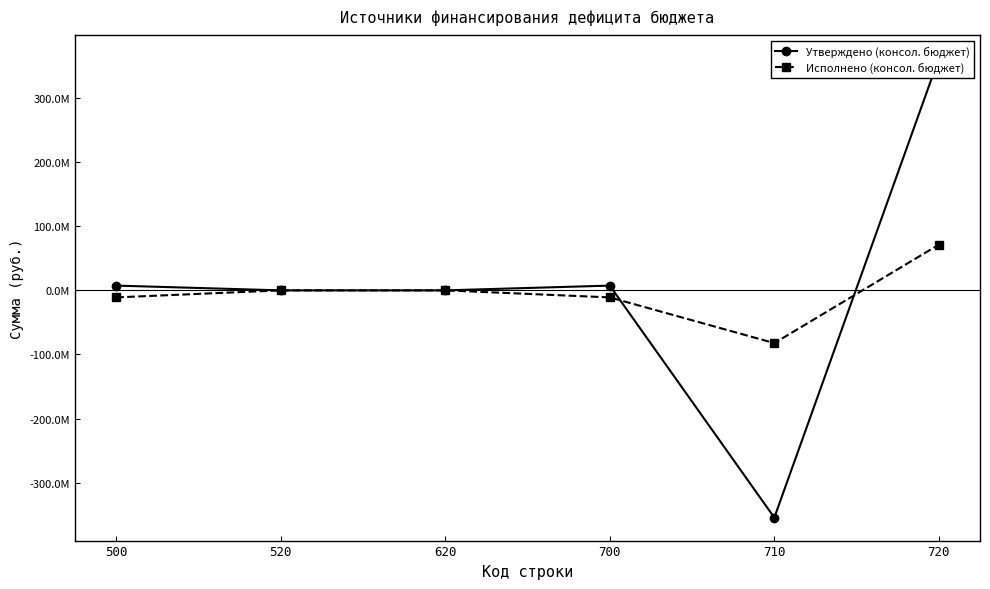

What is the value of the Исполнено (консол. бюджет) point at the 6th from the left?

71284889.8